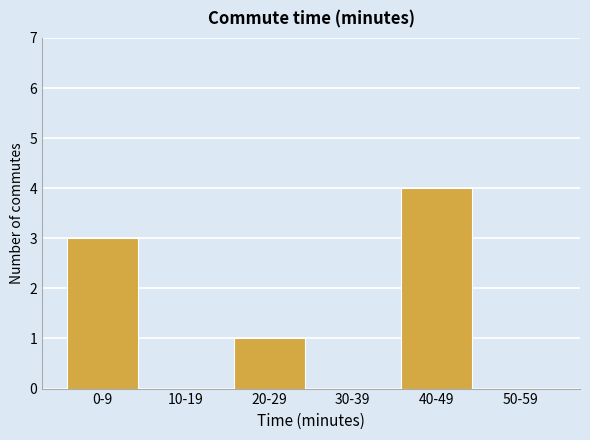

Reading left to right, extract all data points from this chart.

0-9=3	10-19=0	20-29=1	30-39=0	40-49=4	50-59=0